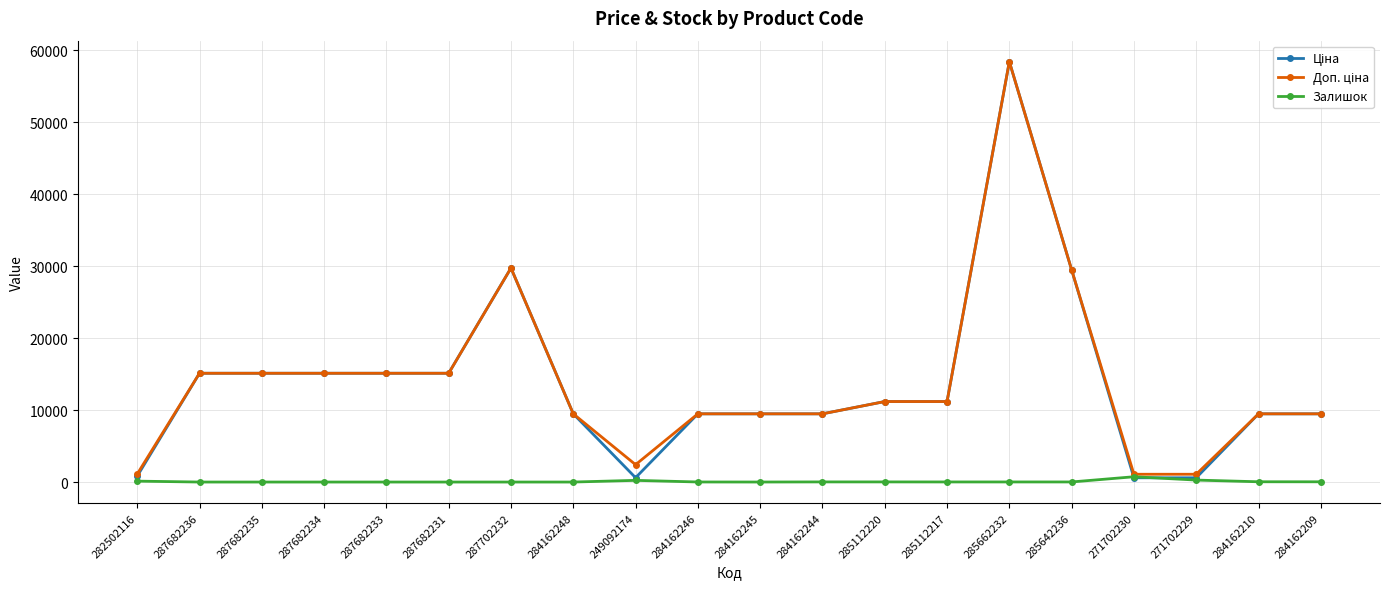

What is the label of the 1st point from the left?

282502116